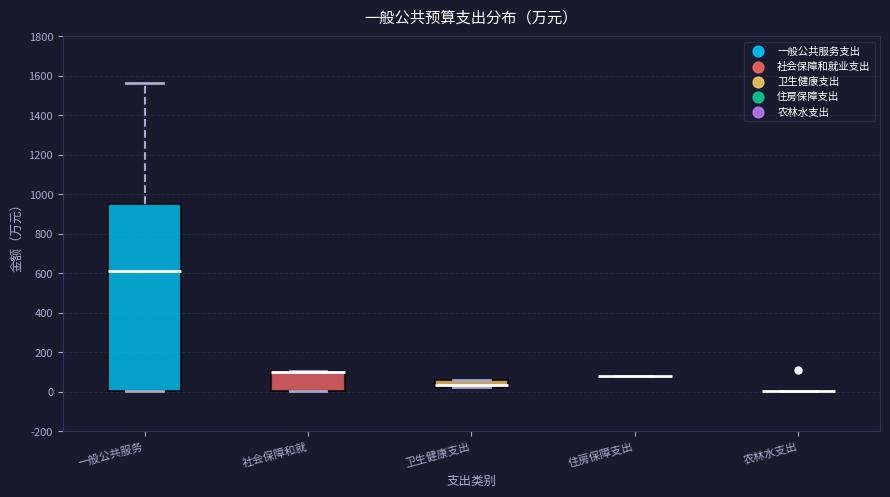

Reading left to right, transcribe this box plot: for each box, give where its median line is, the range the box spans, and where its two whiskers end, as read against the y-axis. The values are not printed on the chart, so give them approximately, as read against the axis.

一般公共服务: median 620, box 0 to 940, whiskers 0 to 1560
社会保障和就: median 100 (drawn on the box's upper edge), box 0 to 100, whiskers 0 to 100 (just above the box's upper edge)
卫生健康支出: median 40, box 20 to 60, whiskers 20 to 60
住房保障支出: box collapsed to a line at 80, whiskers 80 to 80
农林水支出: box collapsed to a line at 0, whiskers 0 to 0